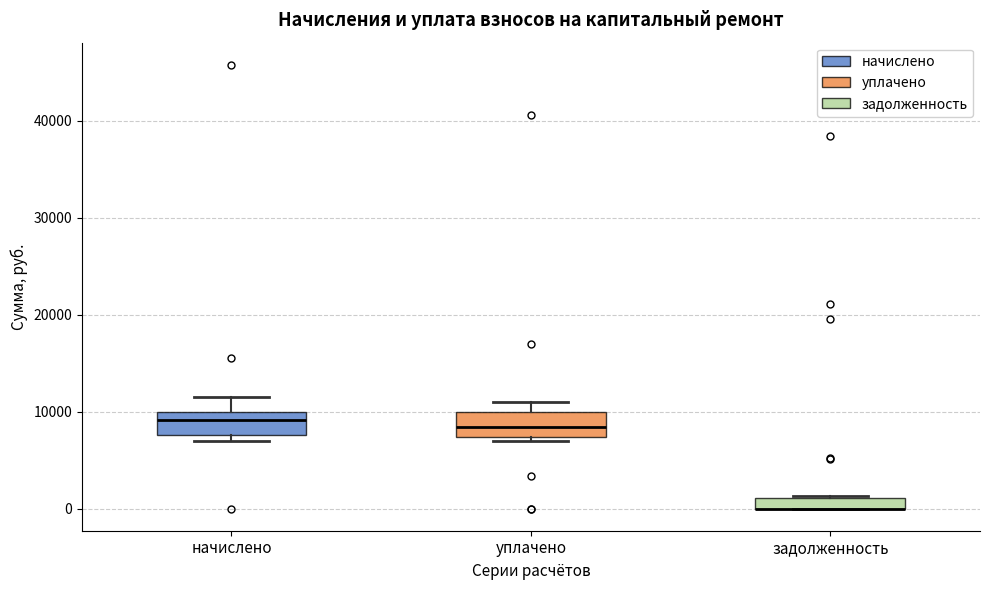

Where is the lower edge of the box for задолженность on the y-axis? The values are not printed on the chart, so give them approximately, as read against the axis.

0